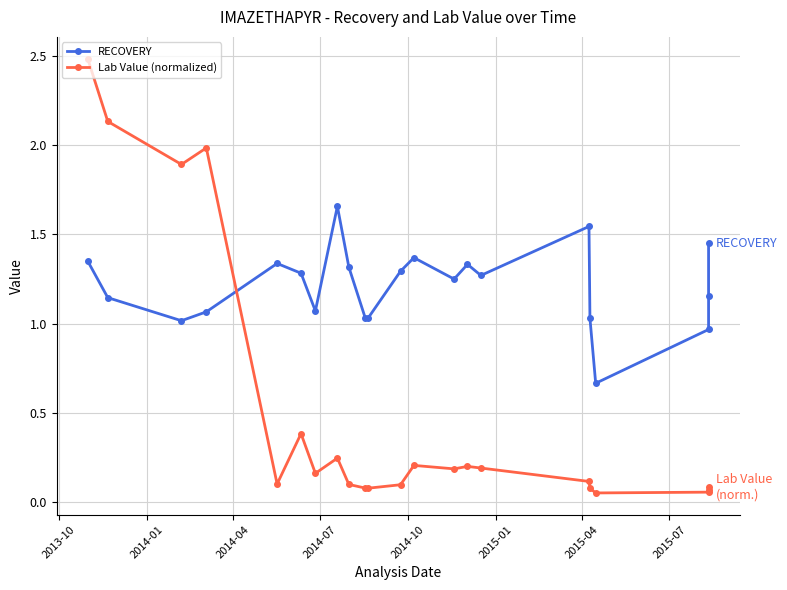

What is the difference between the second highest and minimum values in the Lab Value (normalized) series?

2.1